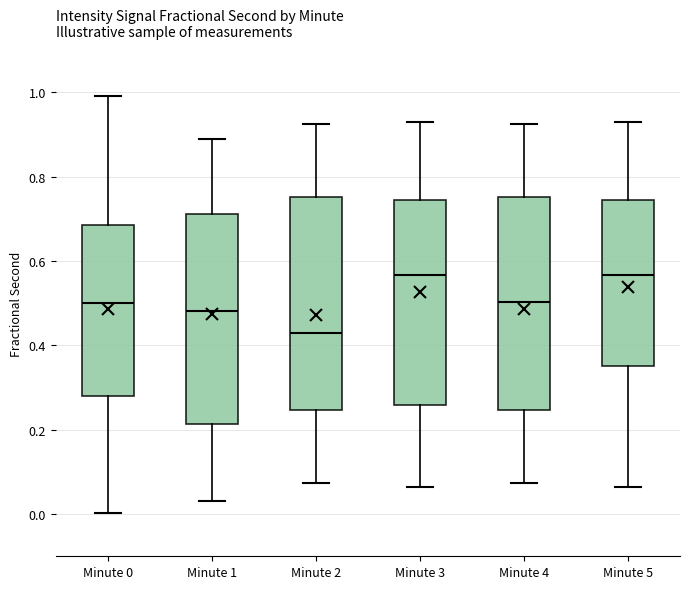

Reading left to right, read every box against the y-axis: the position of its median line, the range the box covers, and the ends of its whiskers. The values are not printed on the chart, so give them approximately, as read against the axis.

Minute 0: median 0.50, box 0.28 to 0.68, whiskers 0.00 to 1.00
Minute 1: median 0.48, box 0.22 to 0.72, whiskers 0.04 to 0.90
Minute 2: median 0.44, box 0.24 to 0.76, whiskers 0.08 to 0.92
Minute 3: median 0.56, box 0.26 to 0.74, whiskers 0.06 to 0.94
Minute 4: median 0.50, box 0.24 to 0.76, whiskers 0.08 to 0.92
Minute 5: median 0.56, box 0.36 to 0.74, whiskers 0.06 to 0.94